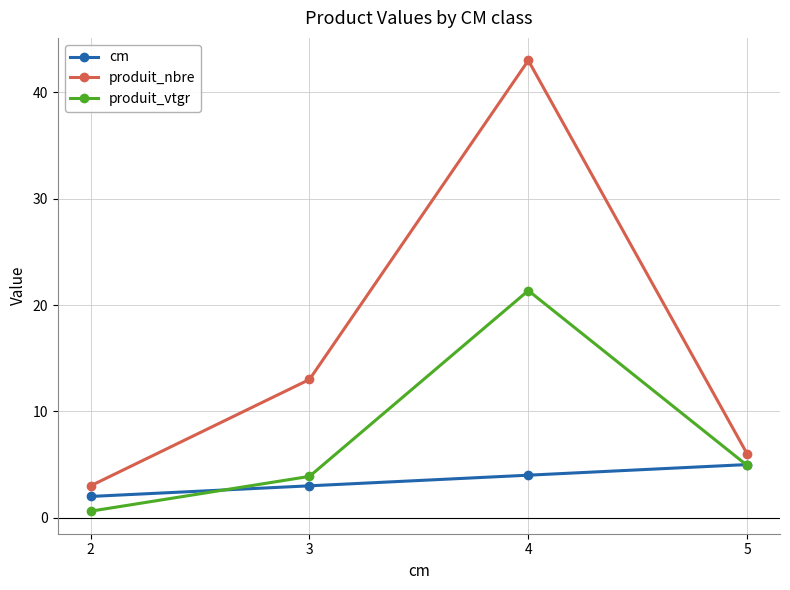

Reading right to left, extract all data points from this chart.

cm: 5.0	4.0	3.0	2.0
produit_nbre: 6.0	43.0	13.0	3.0
produit_vtgr: 4.9	21.4	3.9	0.6